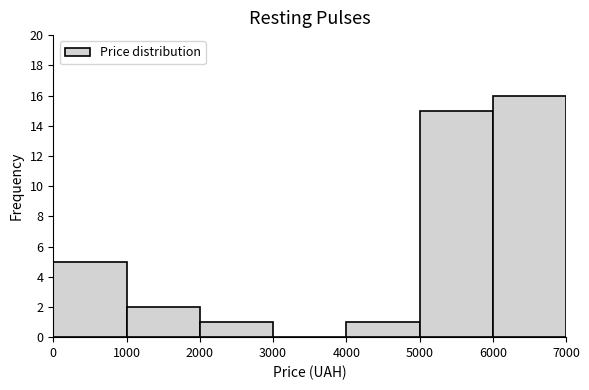

Which range on the x-axis has the tallest bar?

6000 to 7000